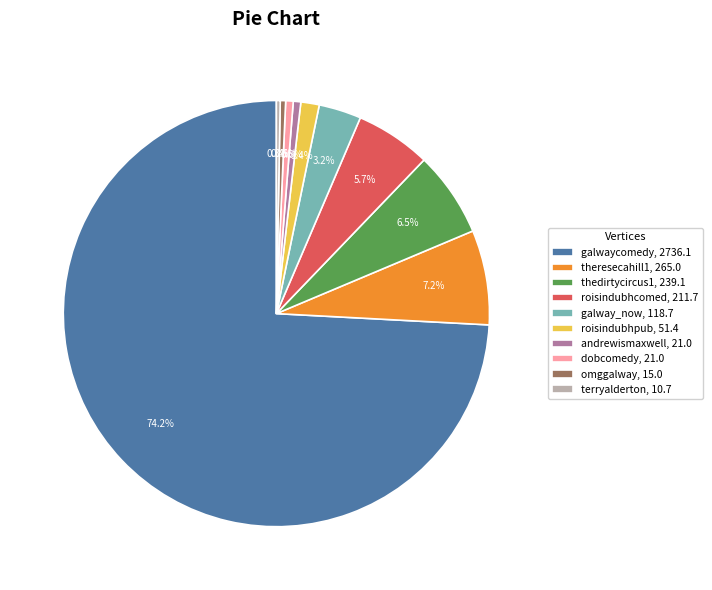

To the nearest percent, what is the difference between the largest and smallest slice percentages?

74%